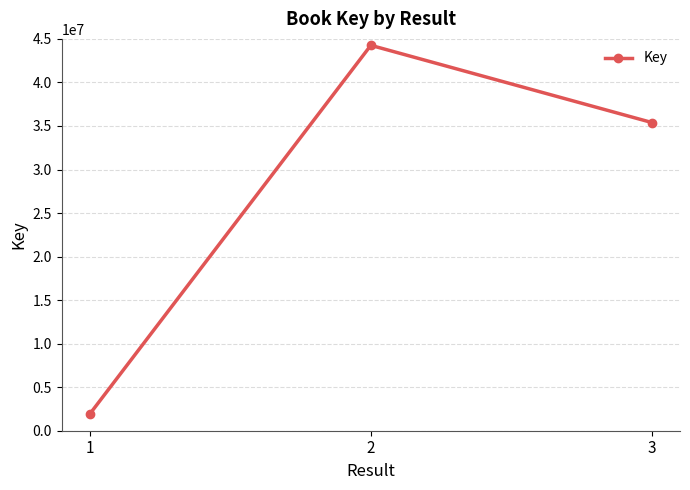

How many series are shown in this chart?

1